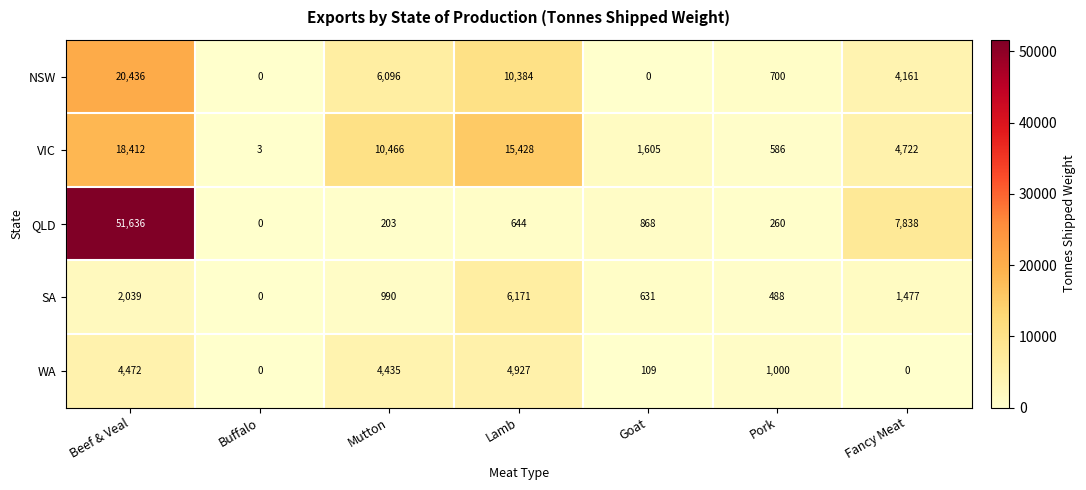

Is it true that QLD equals 0 at Buffalo?

True